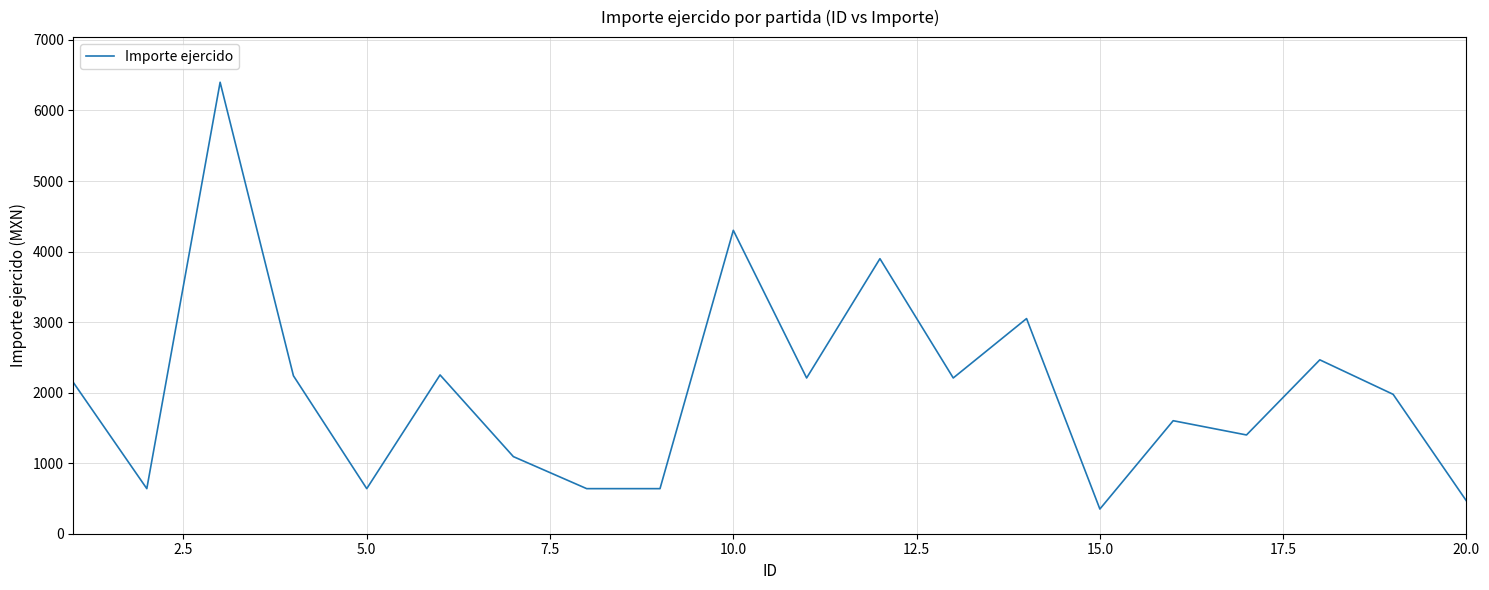

What is the difference between the maximum and minimum values?

6050.0